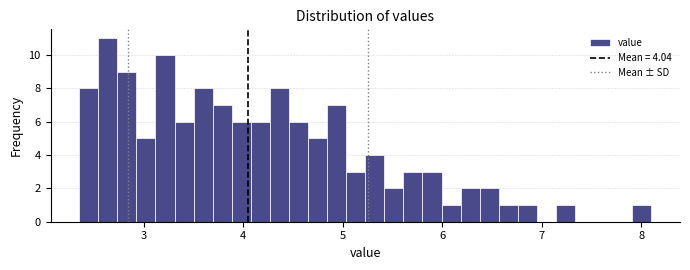

Read against the x-axis, roughly where is the centre of the tallest bar?

2.6